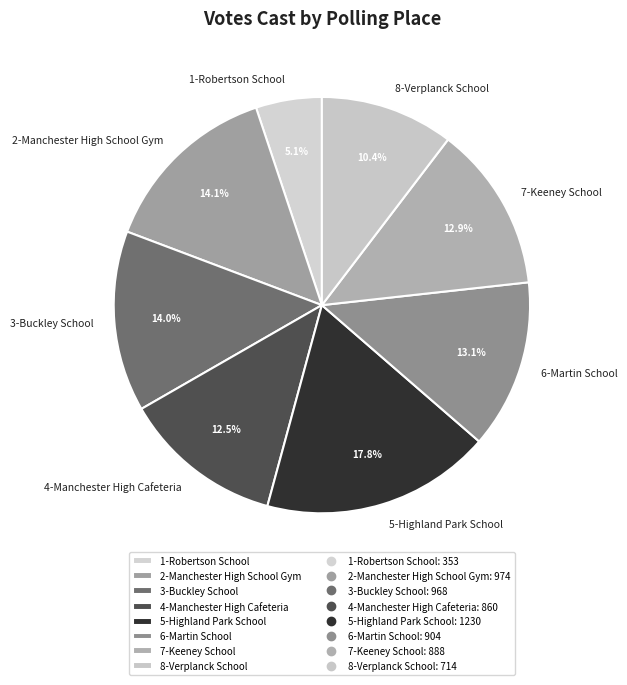

Between 5-Highland Park School and 3-Buckley School, which is larger?

5-Highland Park School